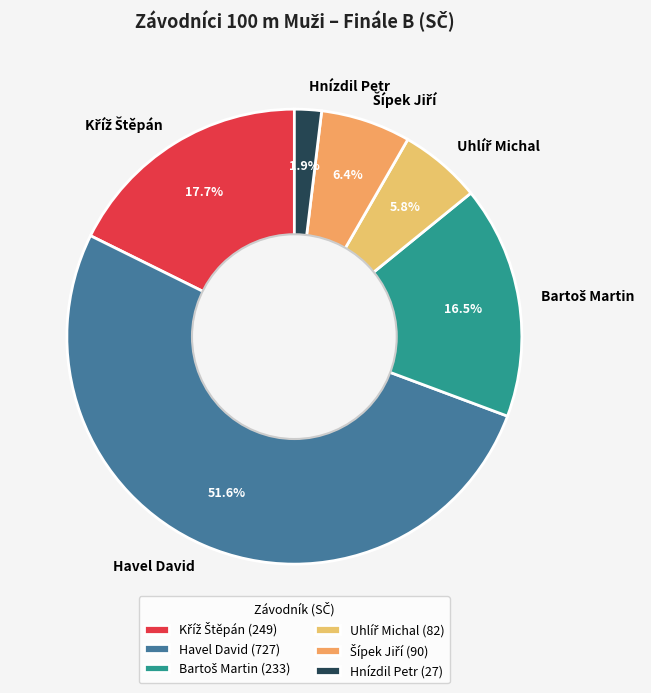

Which slice represents more than half of the pie?

Havel David